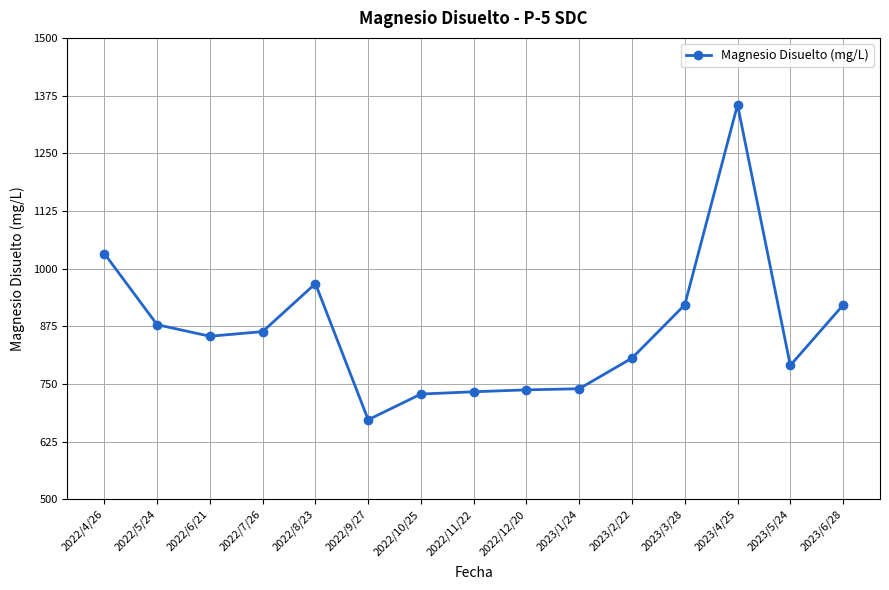

What is the sum of the values at 2023/3/28 and 2022/6/21?

1774.6